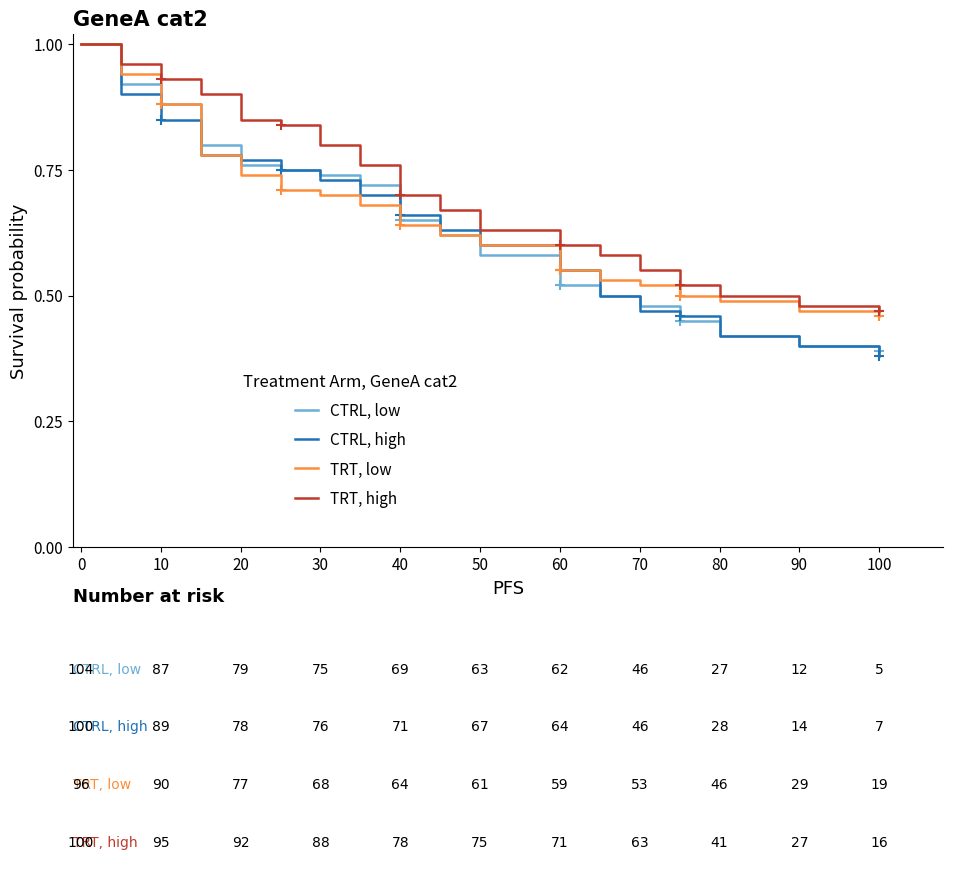

Is the value of TRT, low at 0 greater than the value of TRT, high at 10?

Yes